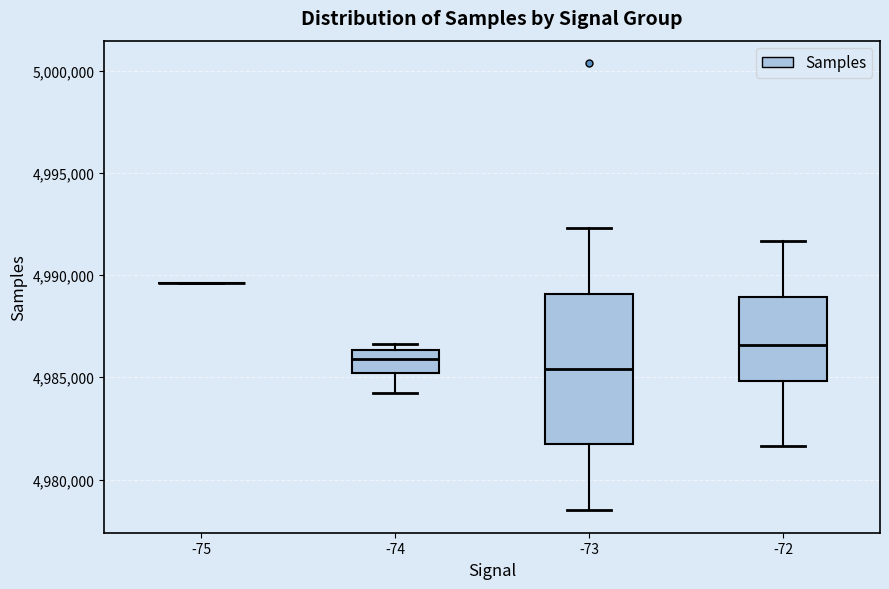

Reading left to right, read every box against the y-axis: the position of its median line, the range the box covers, and the ends of its whiskers. The values are not printed on the chart, so give them approximately, as read against the axis.

-75: box collapsed to a line at 4989500, whiskers 4989500 to 4989500
-74: median 4986000, box 4985000 to 4986500, whiskers 4984000 to 4986500 (just above the box's upper edge)
-73: median 4985500, box 4982000 to 4989000, whiskers 4978500 to 4992500
-72: median 4986500, box 4985000 to 4989000, whiskers 4981500 to 4991500